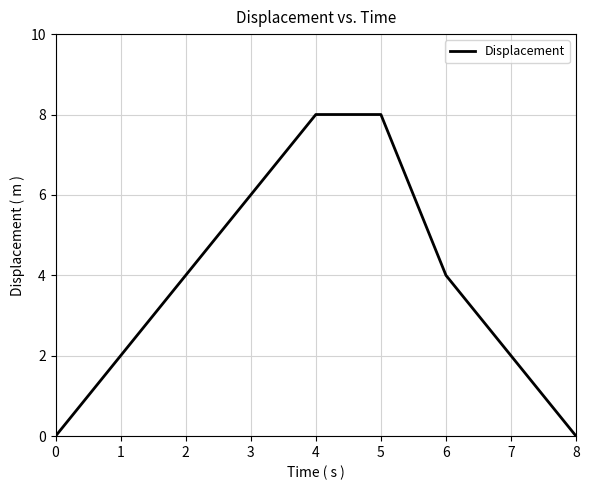

The value at 5 is 8. True or false?

True